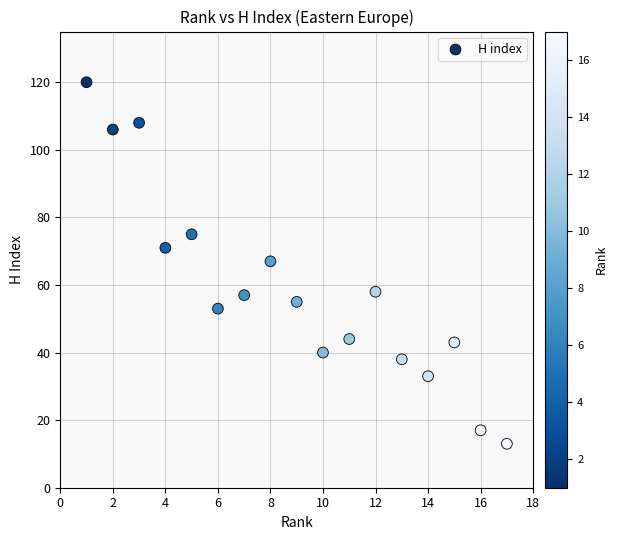

What is the range of X values (max minus min)?

16